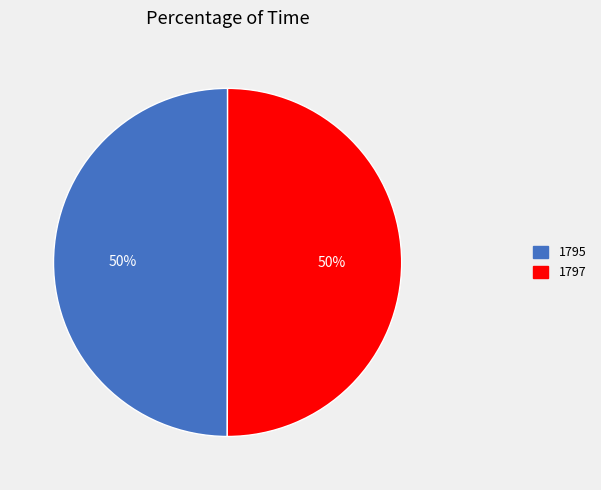

Combined, do 1797 and 1795 account for over 50%?

Yes